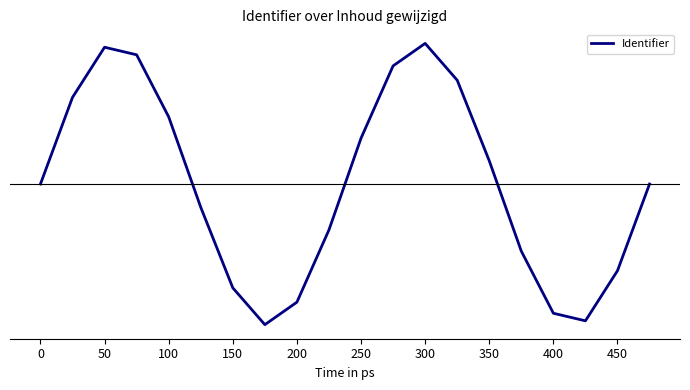

Is this an area chart (filled region under the line)?

No